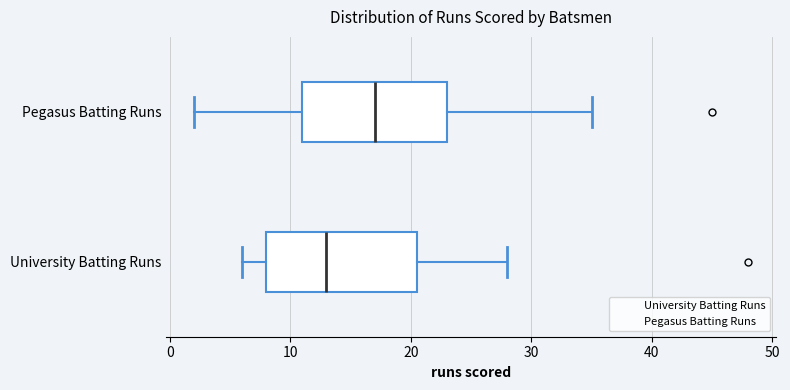

Reading bottom to top, read every box against the x-axis: the position of its median line, the range the box covers, and the ends of its whiskers. The values are not printed on the chart, so give them approximately, as read against the axis.

University Batting Runs: median 13, box 8 to 21, whiskers 6 to 28
Pegasus Batting Runs: median 17, box 11 to 23, whiskers 2 to 35